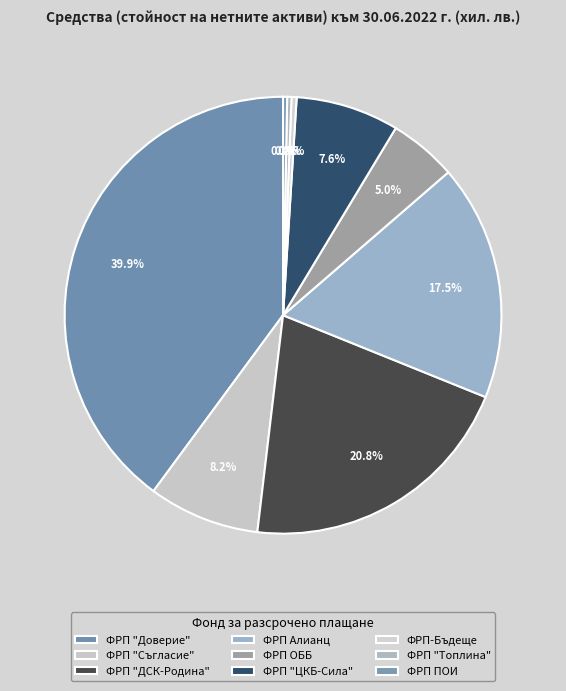

How many slices are in this pie chart?

9